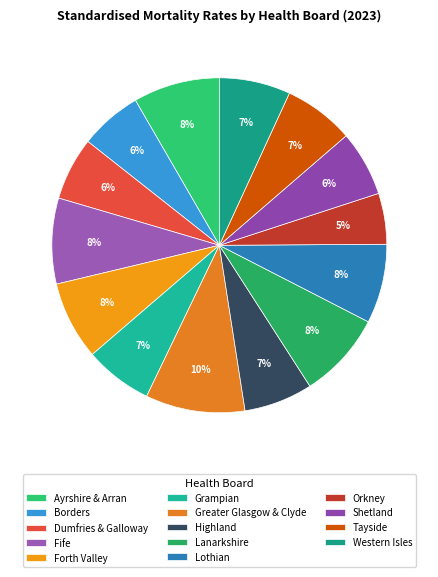

Is Tayside the majority of the pie?

No